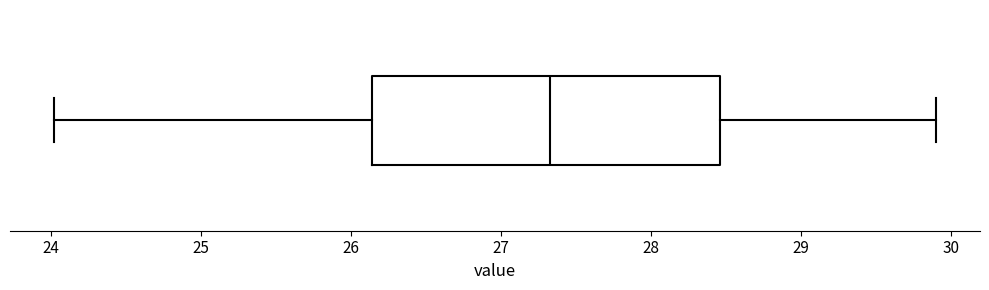

Transcribe this box plot: give where the median line is, the range the box spans, and where the two whiskers end, as read against the x-axis. The values are not printed on the chart, so give them approximately, as read against the axis.

median 27.3, box 26.1 to 28.5, whiskers 24.0 to 29.9